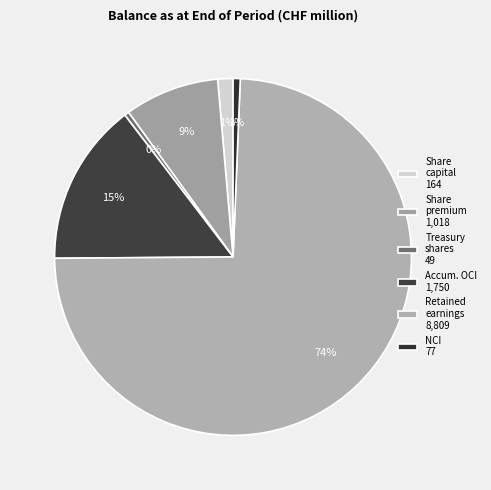

How many slices are in this pie chart?

6